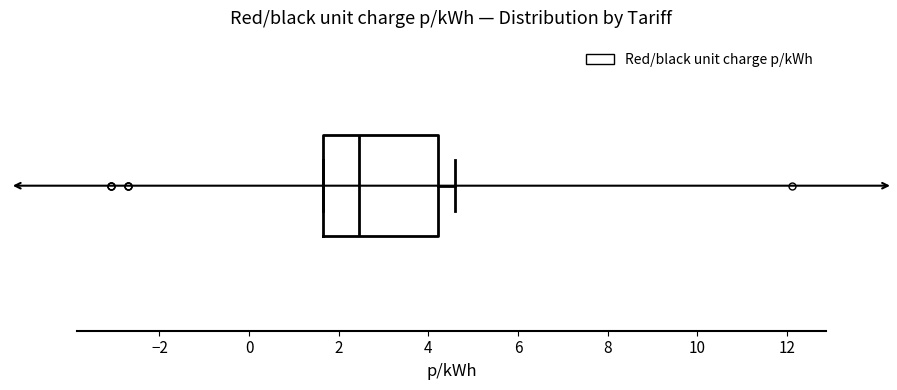

Read this box plot against the x-axis: the position of the median line, the range covered by the box, and the ends of both whiskers. The values are not printed on the chart, so give them approximately, as read against the axis.

median 2.4, box 1.6 to 4.2, whiskers 1.6 to 4.6